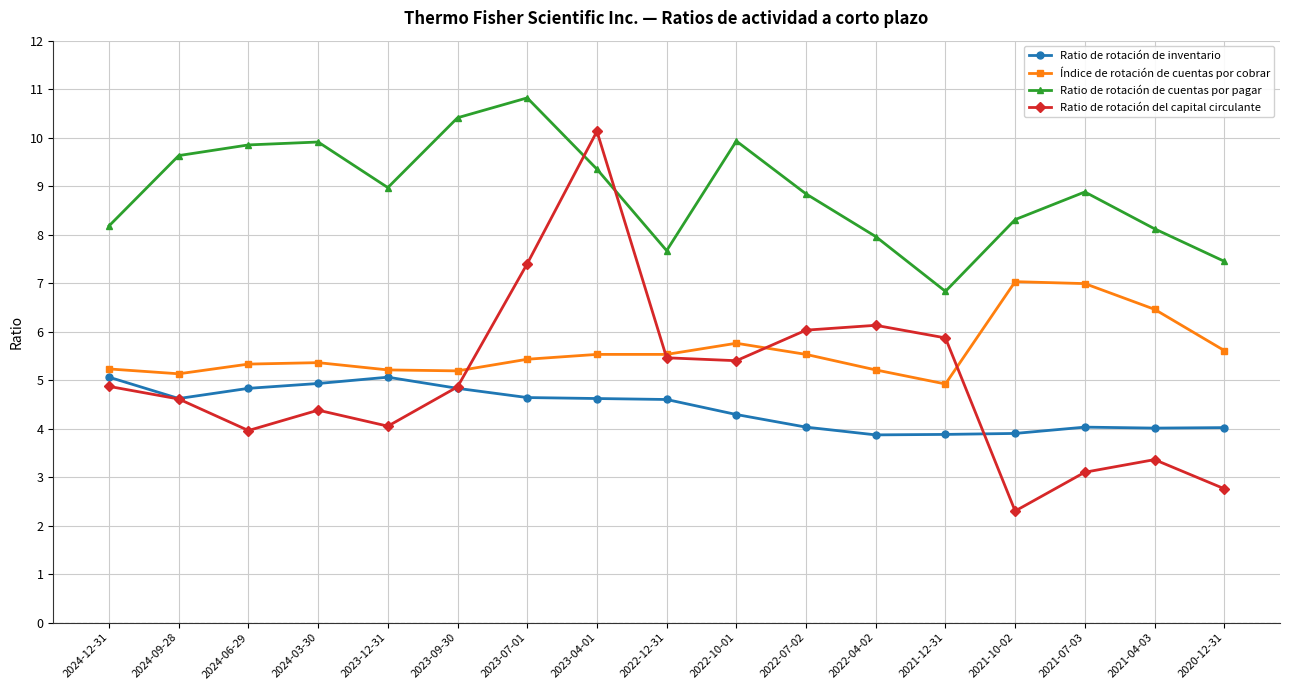

In Ratio de rotación de inventario, how many points are lower than both neighbors (excluding endpoints)?

3